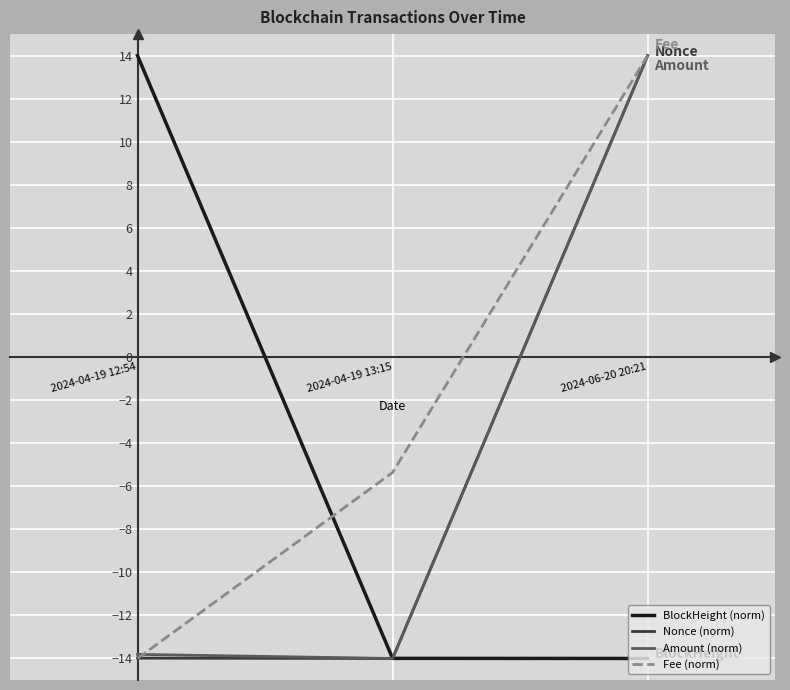

True or false: Amount (norm) has a value of -6.8 at 2024-04-19 12:54.

False